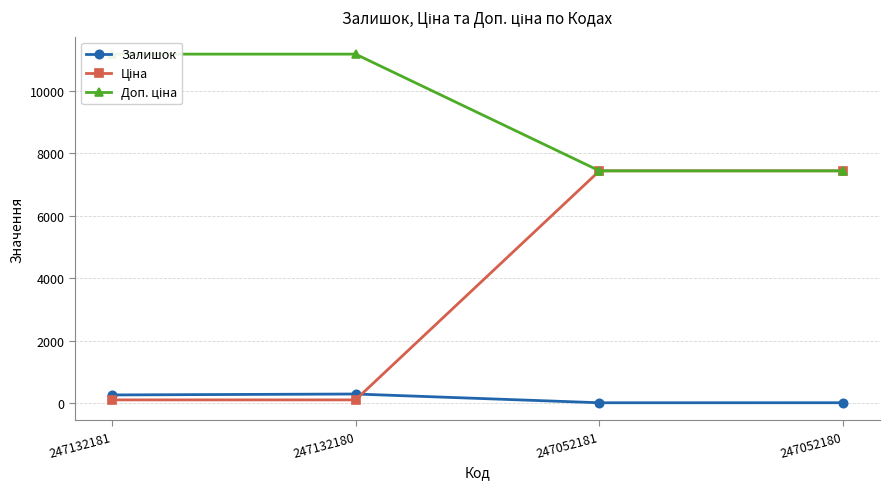

Does the chart have visible grid lines?

Yes